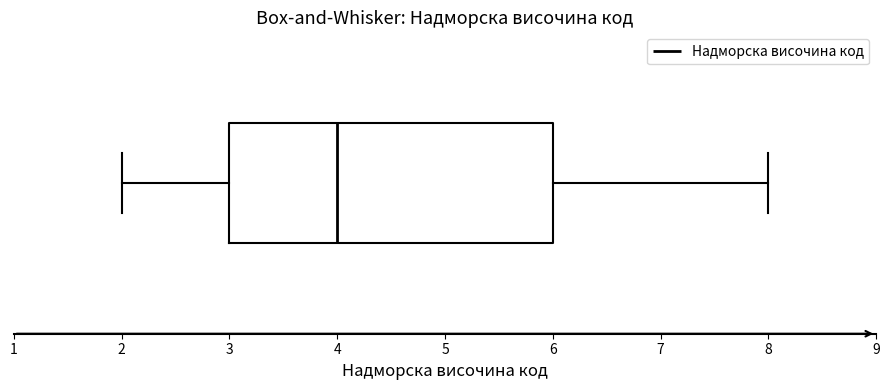

Transcribe this box plot: give where the median line is, the range the box spans, and where the two whiskers end, as read against the x-axis. The values are not printed on the chart, so give them approximately, as read against the axis.

median 4, box 3 to 6, whiskers 2 to 8